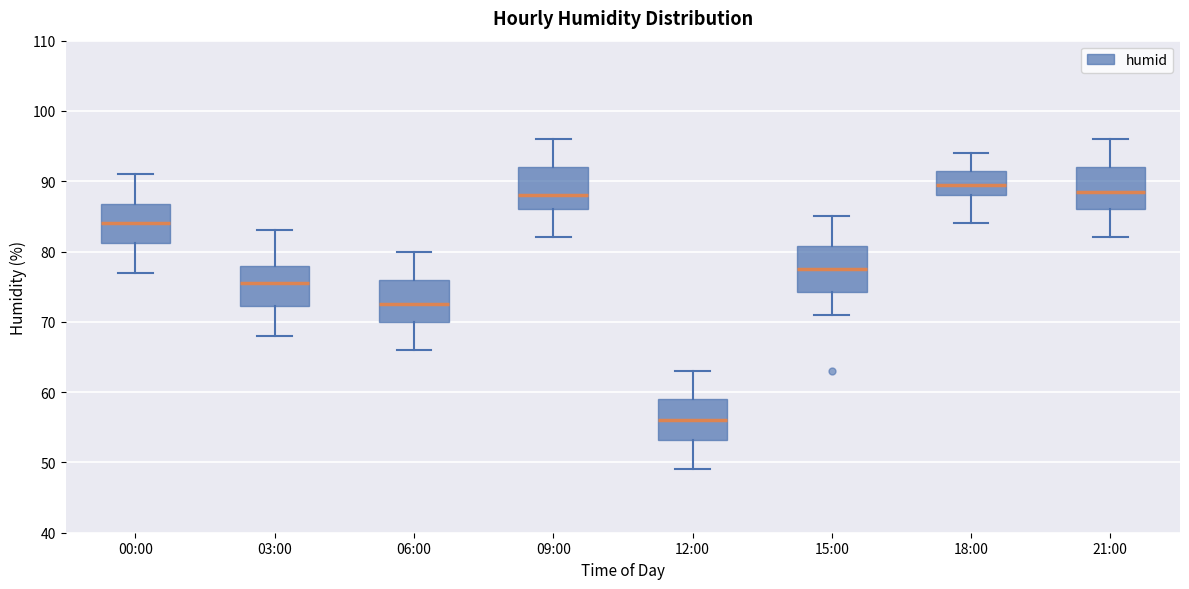

Where does the median line of the box for 00:00 sit on the y-axis? The values are not printed on the chart, so give them approximately, as read against the axis.

84